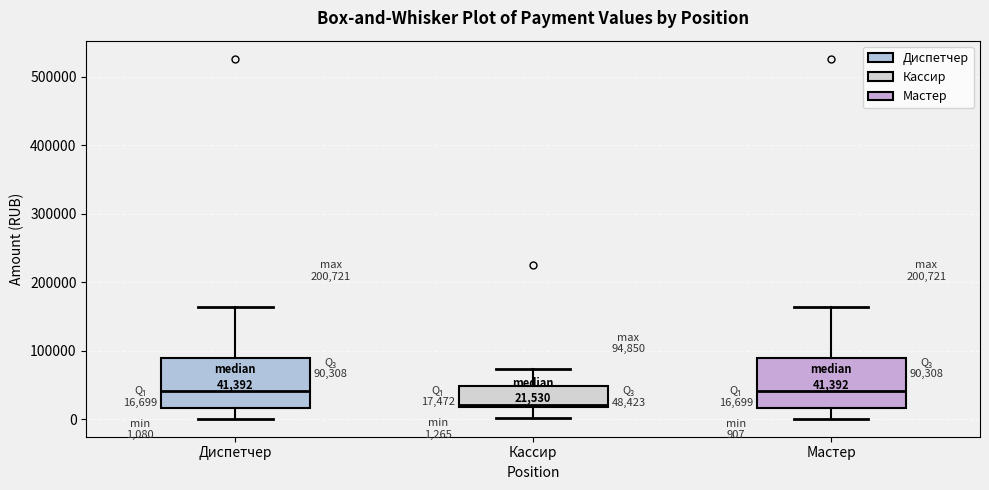

Which box's median line is the lowest?

Кассир